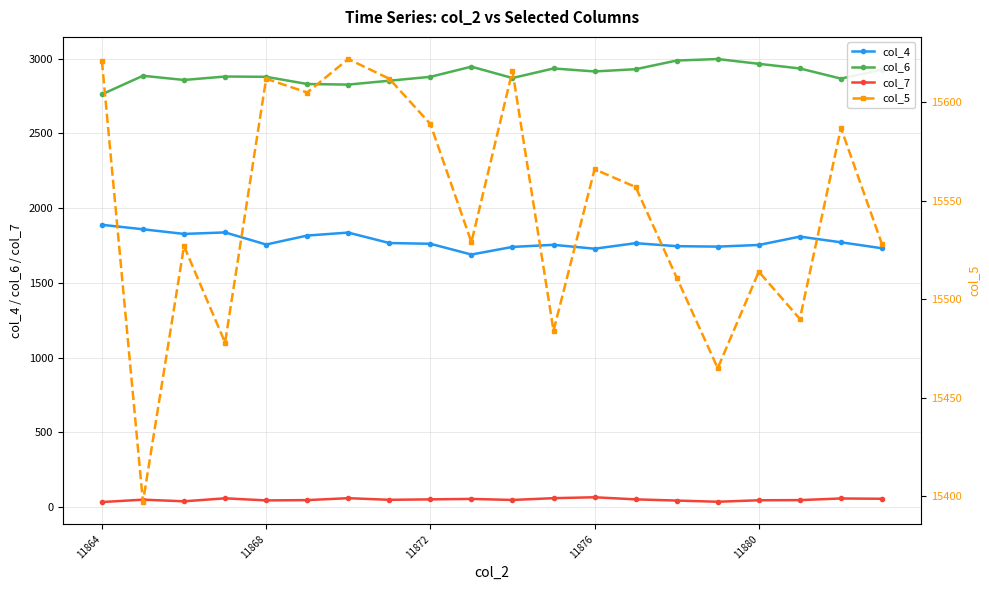

True or false: col_4 has more than 1 points higher than both neighbors.

True